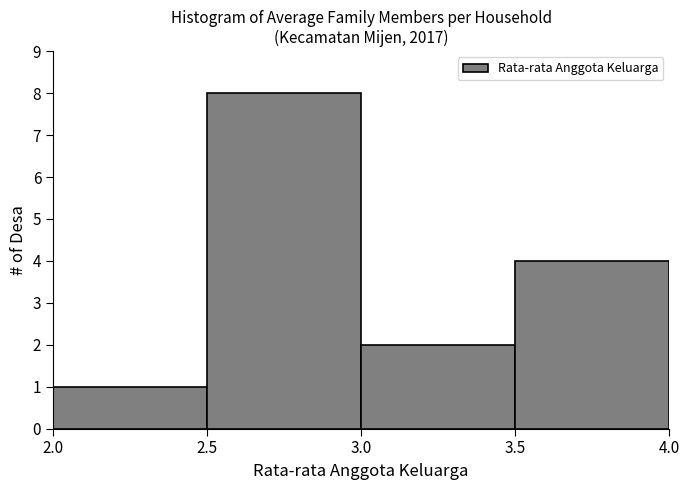

How tall is the bar that spans 2.0 to 2.5 on the x-axis? The values are not printed on the chart, so give them approximately, as read against the axis.

1